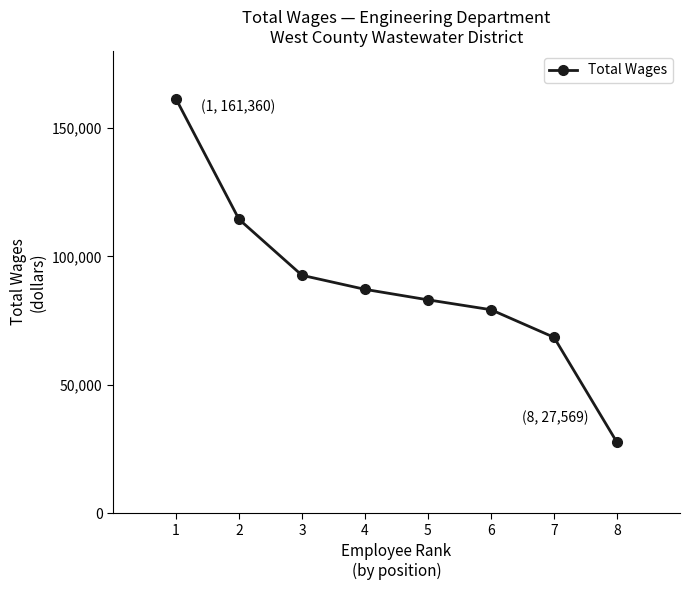

At which label is the value closest to 94464?

3